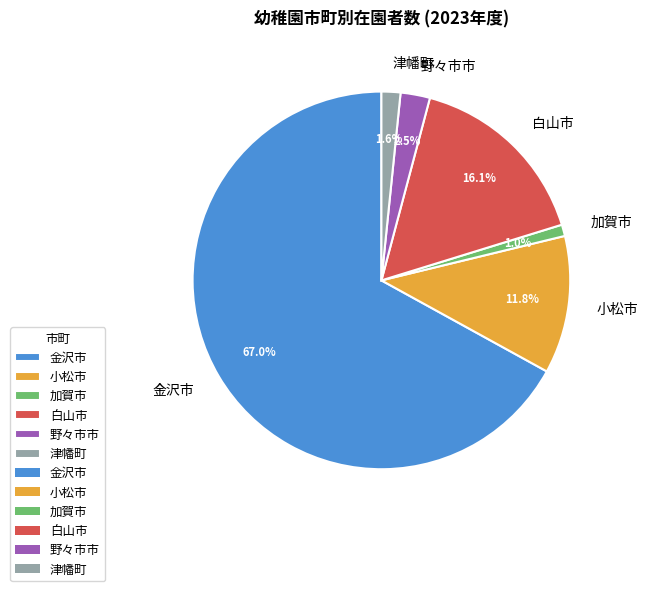

Is there any slice that represents more than half of the pie?

Yes